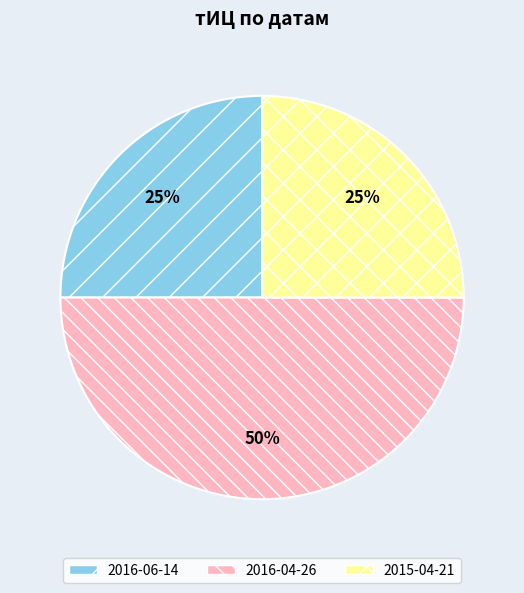

Approximately how many times larger is the value at 2015-04-21 compared to 2016-06-14?

1.0